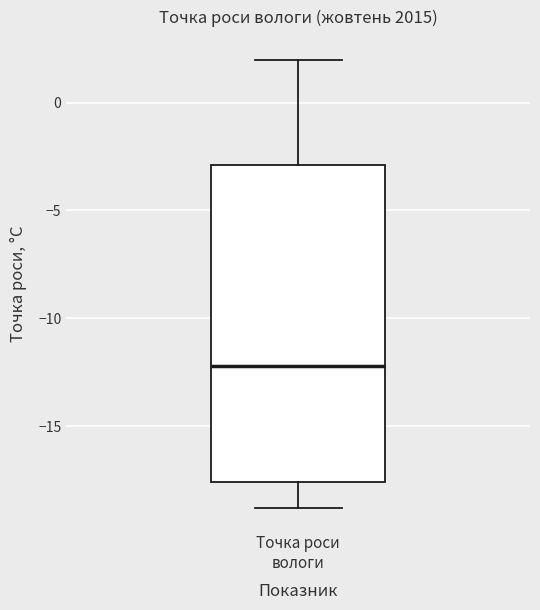

Transcribe this box plot: give where the median line is, the range the box spans, and where the two whiskers end, as read against the y-axis. The values are not printed on the chart, so give them approximately, as read against the axis.

median -12.0, box -17.5 to -3.0, whiskers -19.0 to 2.0